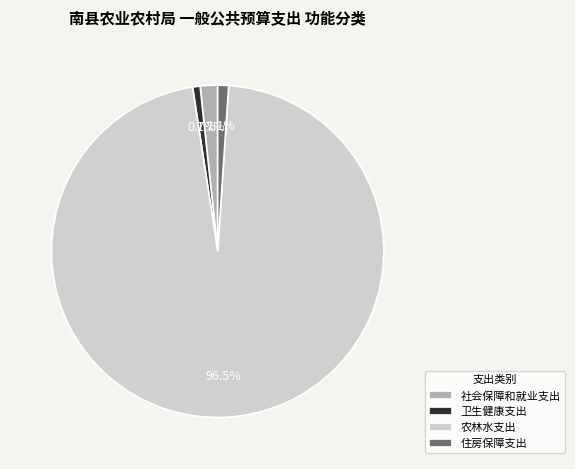

Between 社会保障和就业支出 and 卫生健康支出, which is larger?

社会保障和就业支出